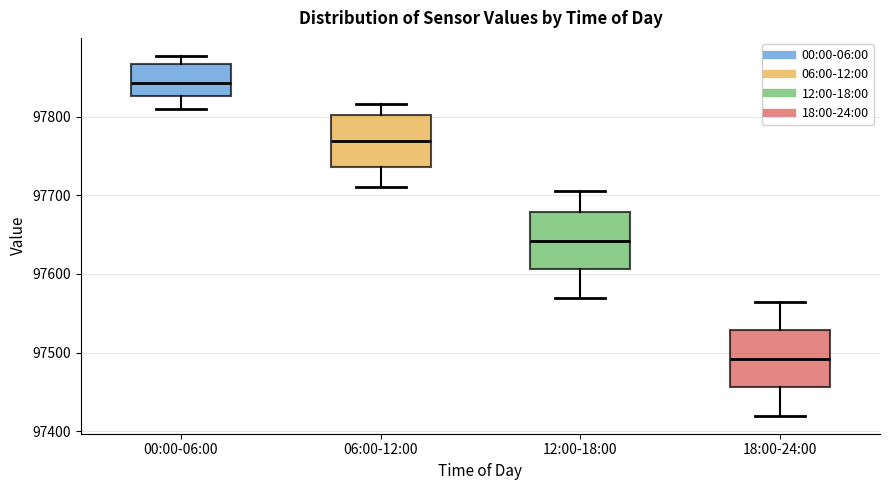

Reading left to right, read every box against the y-axis: the position of its median line, the range the box covers, and the ends of its whiskers. The values are not printed on the chart, so give them approximately, as read against the axis.

00:00-06:00: median 97840, box 97830 to 97870, whiskers 97810 to 97880
06:00-12:00: median 97770, box 97740 to 97800, whiskers 97710 to 97820
12:00-18:00: median 97640, box 97610 to 97680, whiskers 97570 to 97710
18:00-24:00: median 97490, box 97460 to 97530, whiskers 97420 to 97570